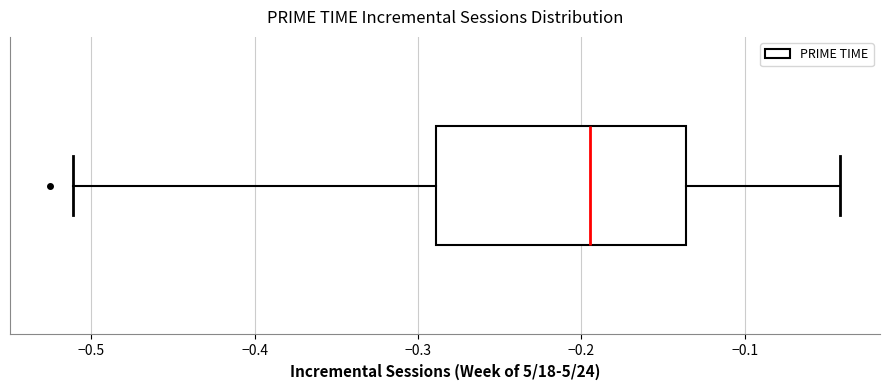

Read this box plot against the x-axis: the position of the median line, the range covered by the box, and the ends of both whiskers. The values are not printed on the chart, so give them approximately, as read against the axis.

median -0.19, box -0.29 to -0.14, whiskers -0.51 to -0.04